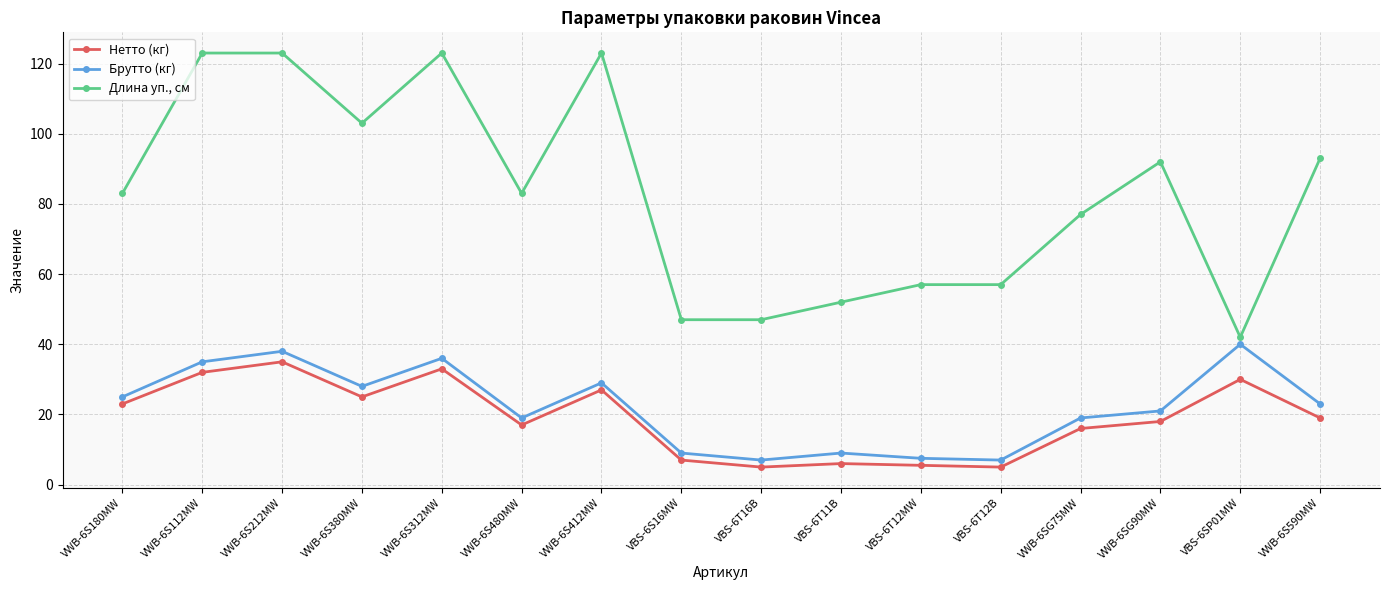

True or false: Нетто (кг) and Длина уп., см cross at least once.

False